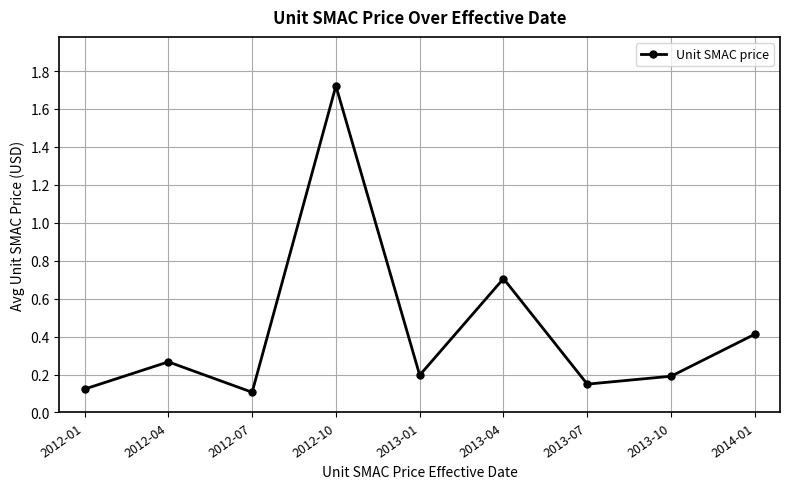

At which category does the chart reach its peak across all series?

2012-10